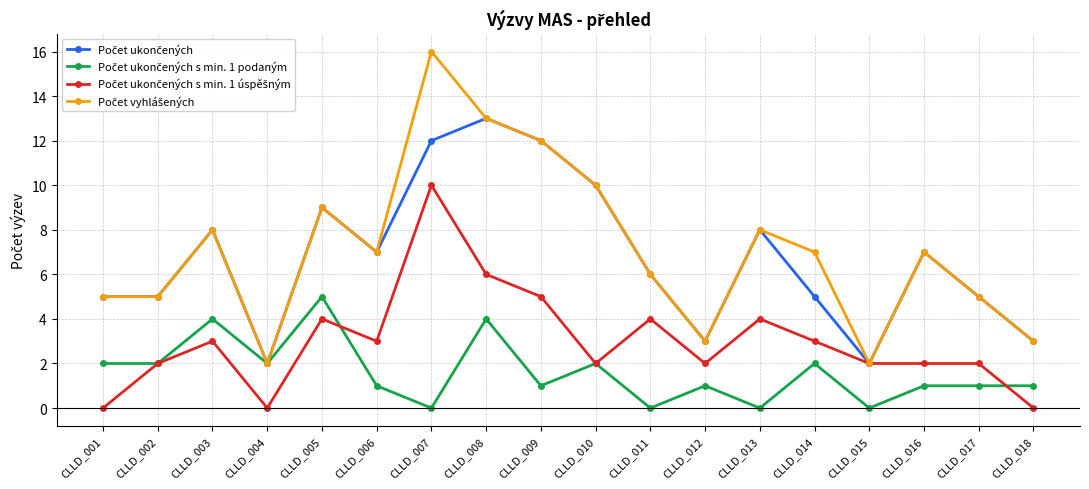

At which category does the chart reach its peak across all series?

CLLD_007